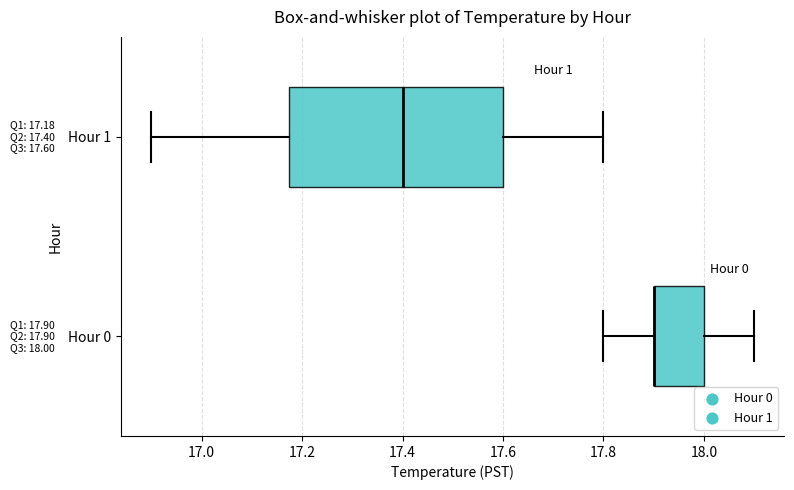

Comparing the boxes themselves (not the whiskers), which one is the widest?

Hour 1